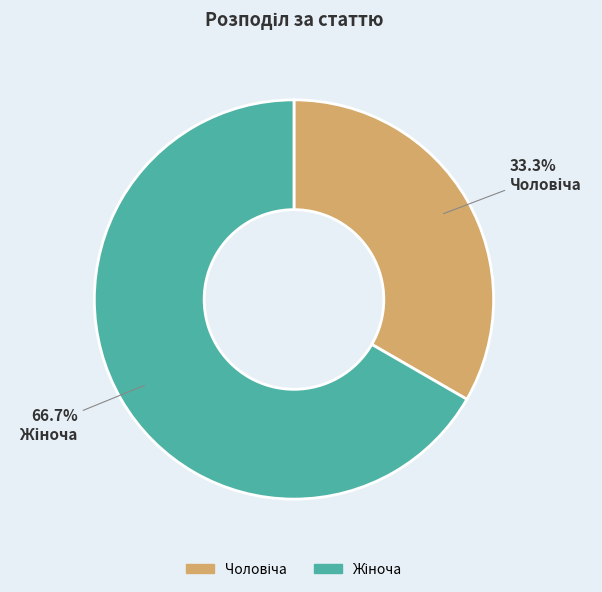

Is there a majority slice in this chart?

Yes